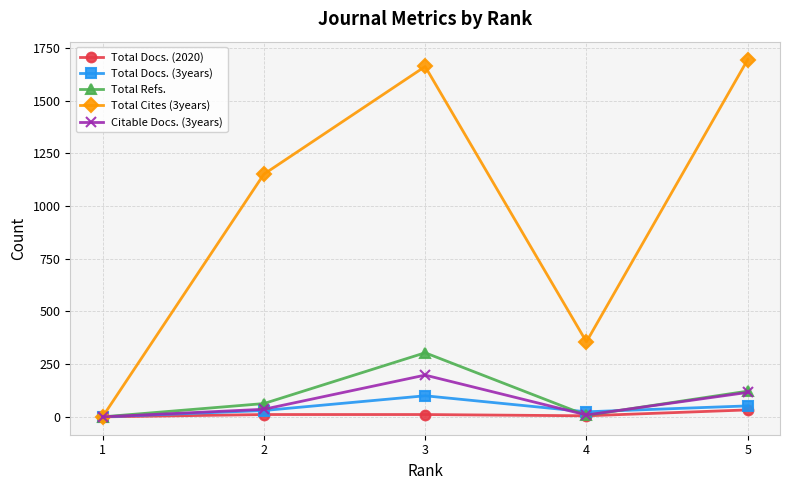

At which category does Total Docs. (3years) reach its first local peak?

3